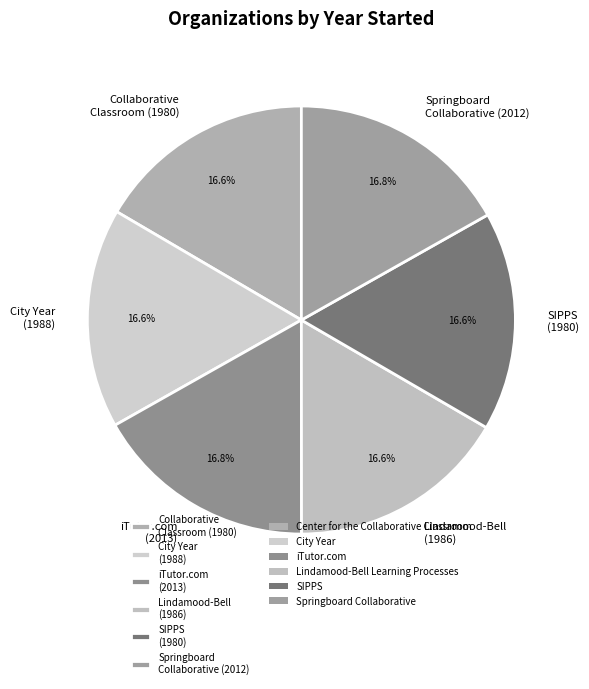

How many slices are in this pie chart?

6